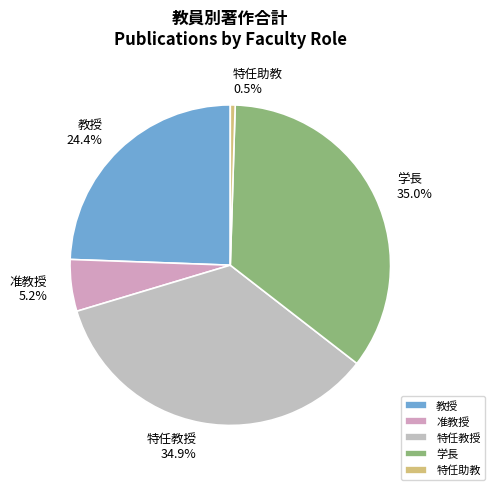

To the nearest percent, what is the average slice percentage?

20%